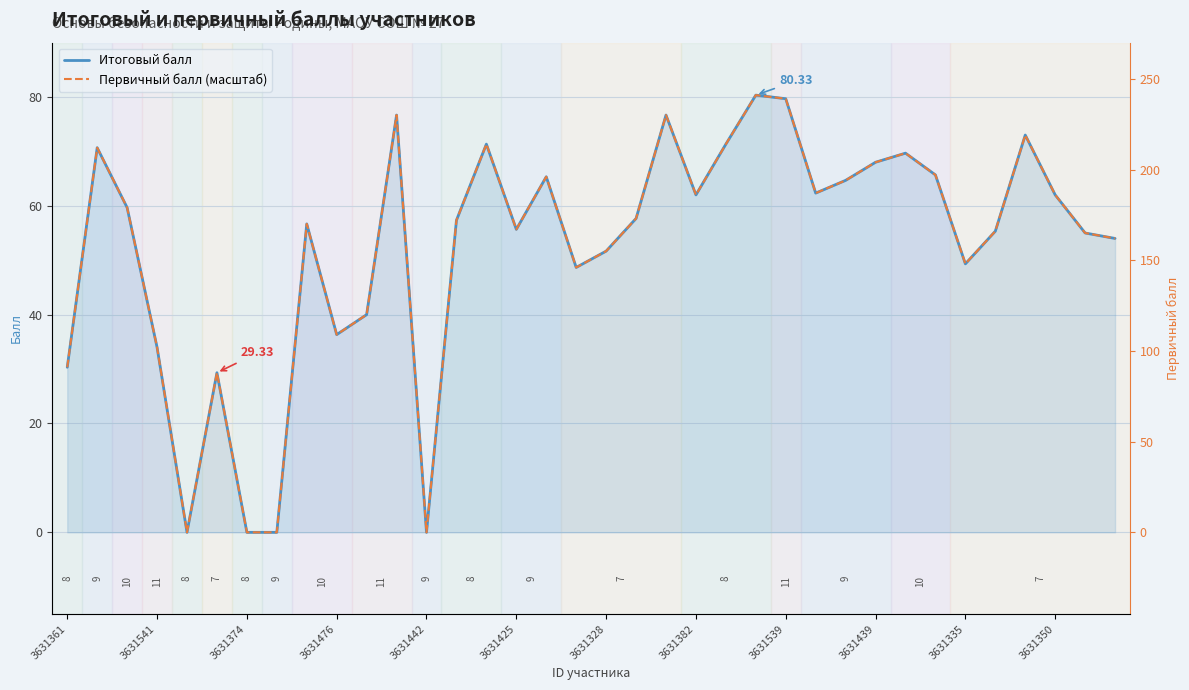

Which series has the widest spread of values?

Итоговый балл